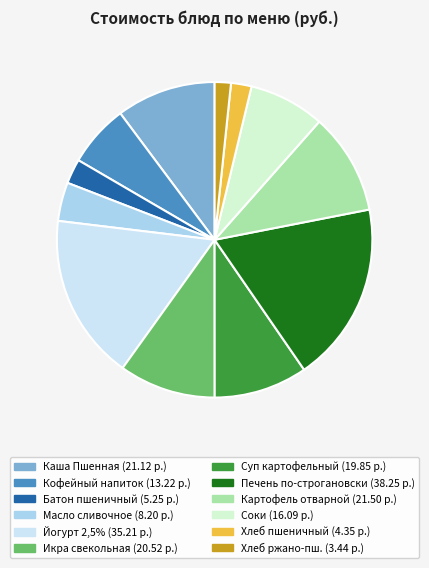

Is there any slice that represents more than half of the pie?

No